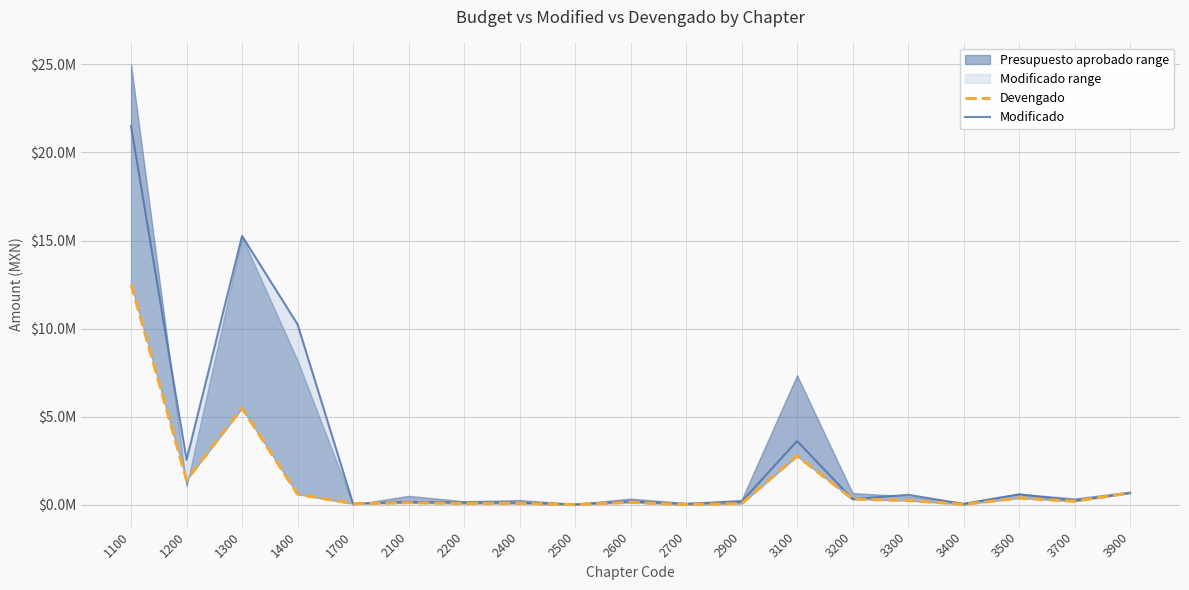

Reading right to left, what are all the values shown in this chart?

Devengado: 3900=664140.3	3700=188490.6	3500=371181.6	3400=12892.2	3300=232548.6	3200=312488.9	3100=2761259.3	2900=59727.9	2700=0.0	2600=124683.3	2500=41.0	2400=66644.7	2200=63930.5	2100=102909.5	1700=49931.8	1400=592506.7	1300=5479872.9	1200=1389251.4	1100=12518561.5
Modificado: 3900=651698.4	3700=224366.5	3500=579373.6	3400=36634.9	3300=556530.0	3200=304981.5	3100=3608046.8	2900=155285.3	2700=42999.0	2600=179327.0	2500=17000.0	2400=105620.2	2200=116115.5	2100=145434.0	1700=50000.0	1400=10239096.0	1300=15258000.0	1200=2544100.0	1100=21500000.0